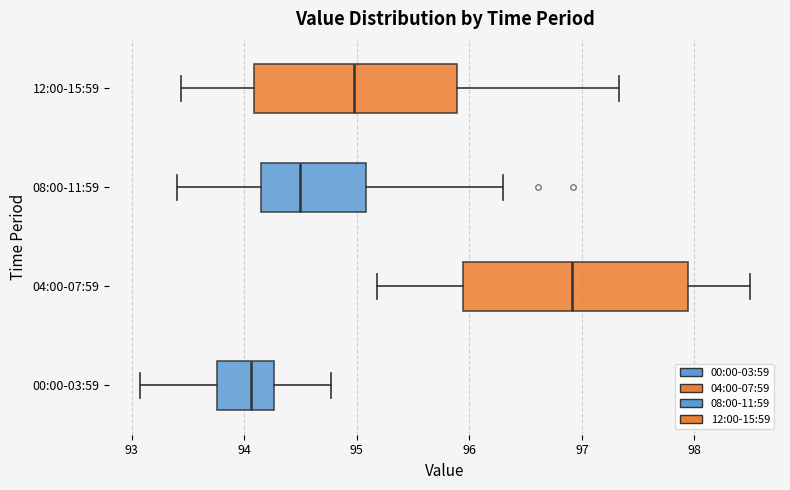

Which box has the furthest to the right median line?

04:00-07:59